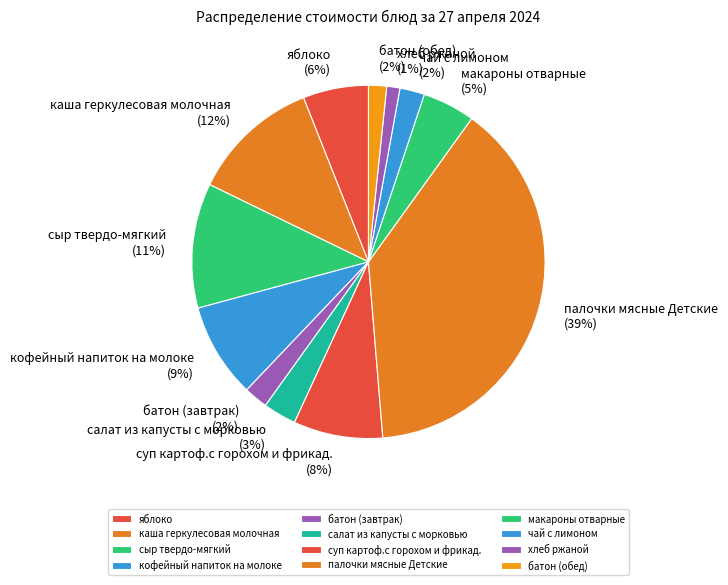

What is the ratio of the value at каша геркулесовая молочная to the value at палочки мясные Детские?

0.3